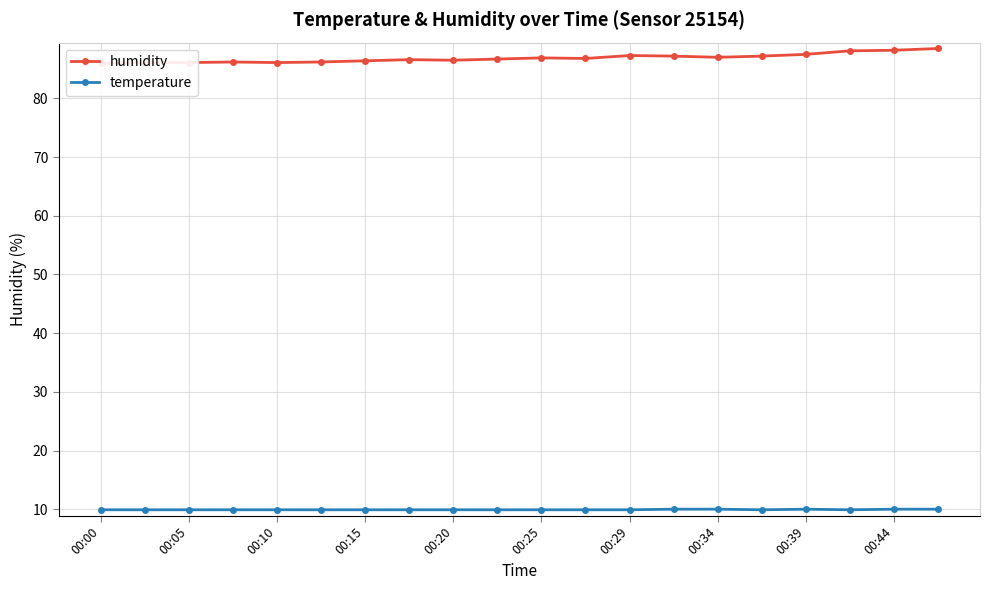

What is the minimum value for temperature?

9.9